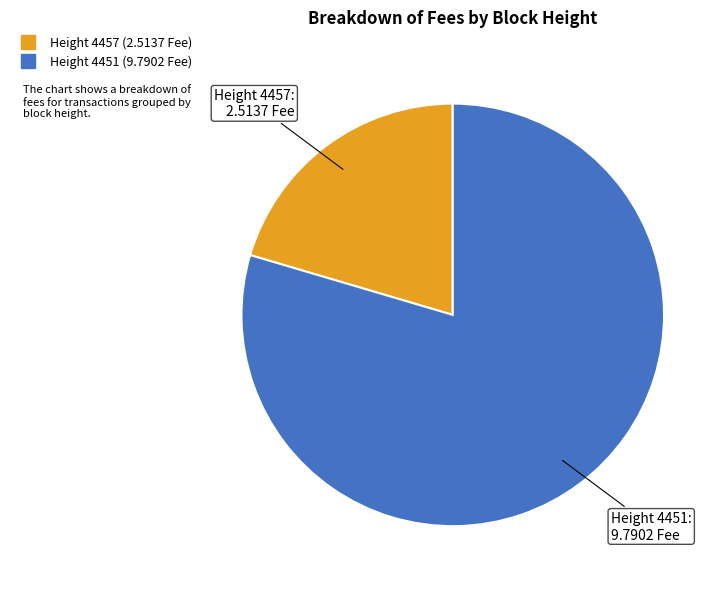

Is there any slice that represents more than half of the pie?

Yes